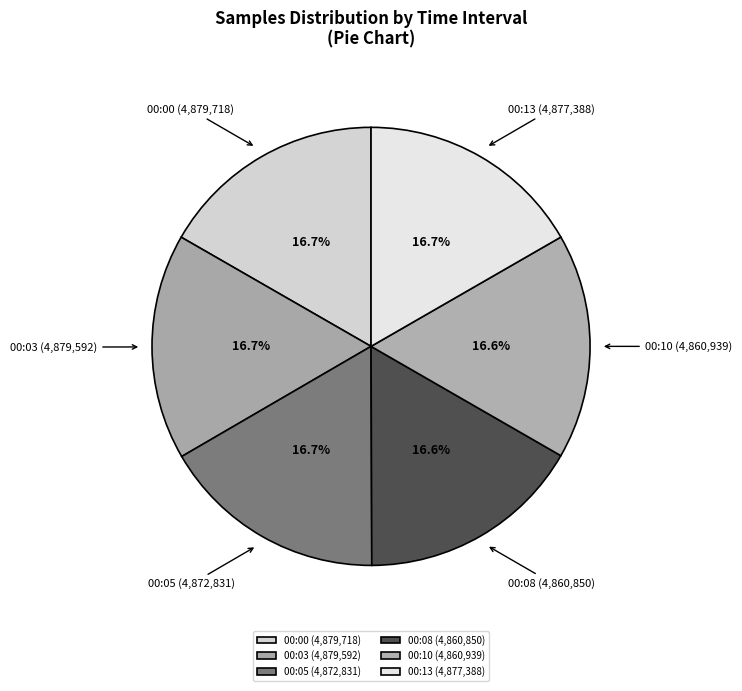

What is the ratio of the value at 00:13 (4,877,388) to the value at 00:00 (4,879,718)?

1.0